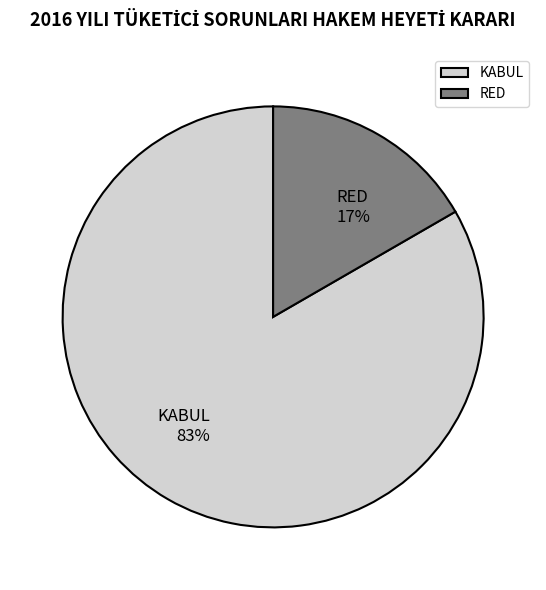

Which slice is the smallest?

RED